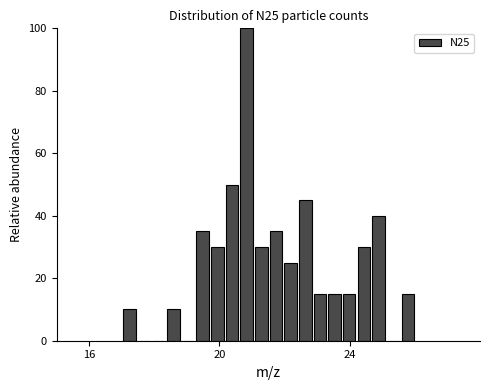

Around what value on the x-axis is the tallest bar? Give the approximate position of its centre, as read against the axis.

21.0